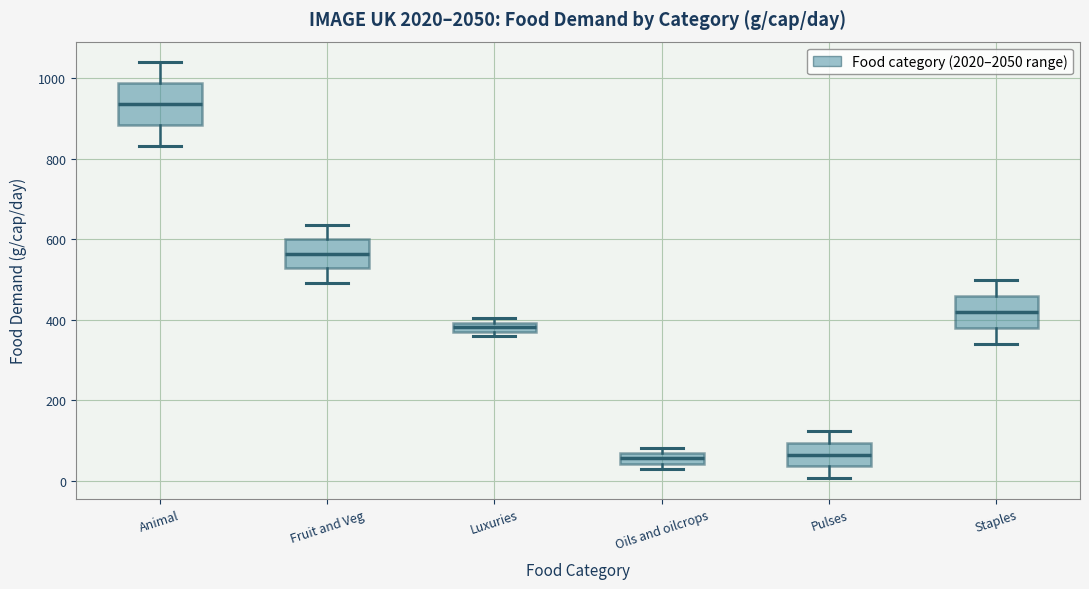

Where does the lower whisker of the box for Staples end on the y-axis? The values are not printed on the chart, so give them approximately, as read against the axis.

340